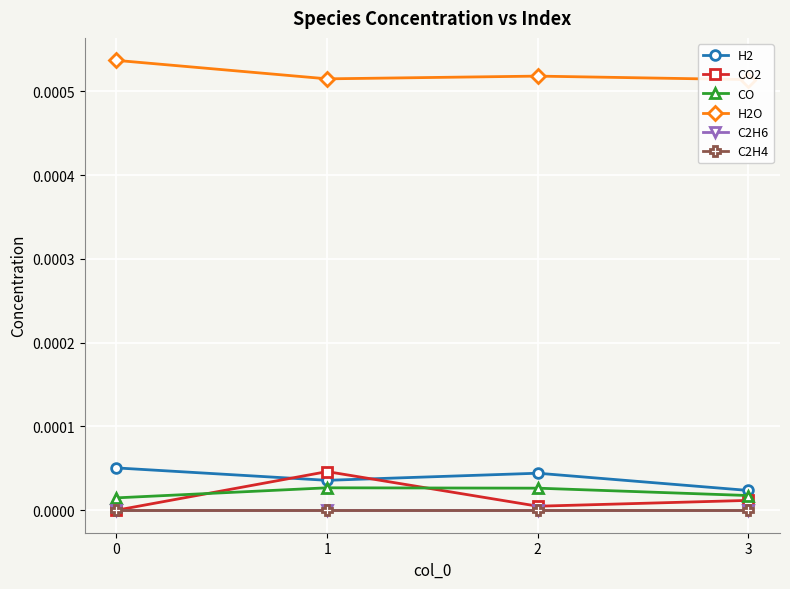

Reading right to left, list all the values displayed in this chart.

H2: 3=0.0	2=0.0	1=0.0	0=0.0
CO2: 3=0.0	2=0.0	1=0.0	0=0.0
CO: 3=0.0	2=0.0	1=0.0	0=0.0
H2O: 3=0.0	2=0.0	1=0.0	0=0.0
C2H6: 3=0.0	2=0.0	1=0.0	0=0.0
C2H4: 3=0.0	2=0.0	1=0.0	0=0.0